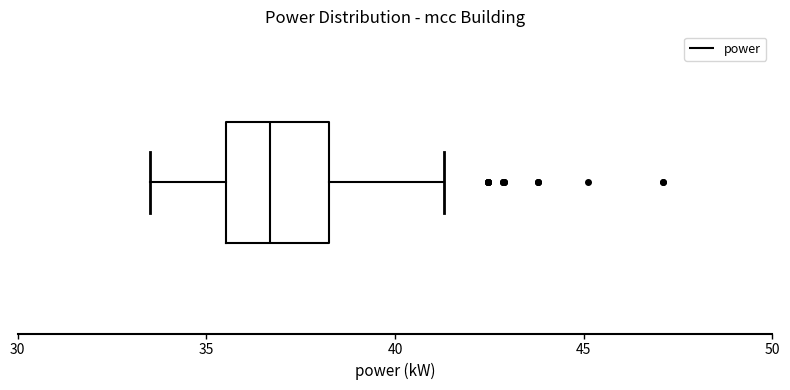

Where is the right edge of the box on the x-axis? The values are not printed on the chart, so give them approximately, as read against the axis.

38.5